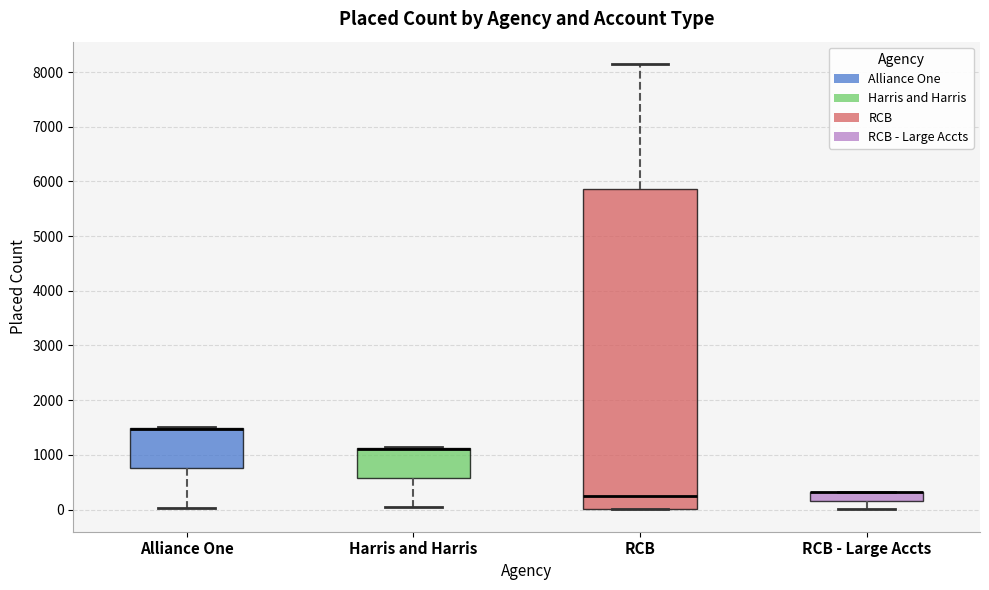

Reading left to right, transcribe this box plot: for each box, give where its median line is, the range the box spans, and where its two whiskers end, as read against the y-axis. The values are not printed on the chart, so give them approximately, as read against the axis.

Alliance One: median 1500 (drawn on the box's upper edge), box 800 to 1500, whiskers 0 to 1500
Harris and Harris: median 1100 (drawn on the box's upper edge), box 600 to 1100, whiskers 0 to 1100
RCB: median 300, box 0 to 5900, whiskers 0 to 8100
RCB - Large Accts: median 300 (drawn on the box's upper edge), box 200 to 300, whiskers 0 to 300